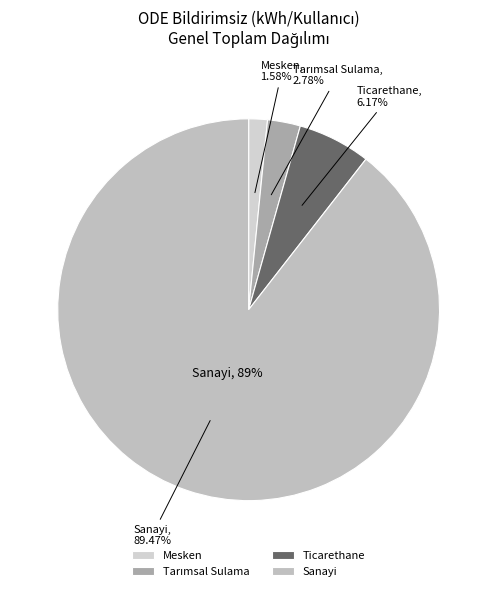

To the nearest percent, what is the difference between the Tarımsal Sulama and Sanayi slice percentages?

87%